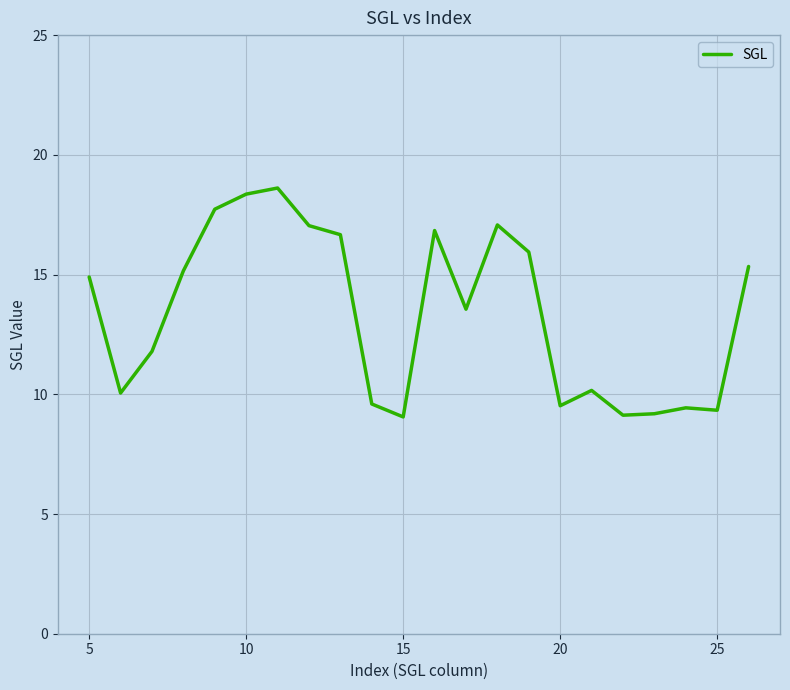

How many categories are shown in the chart?

22